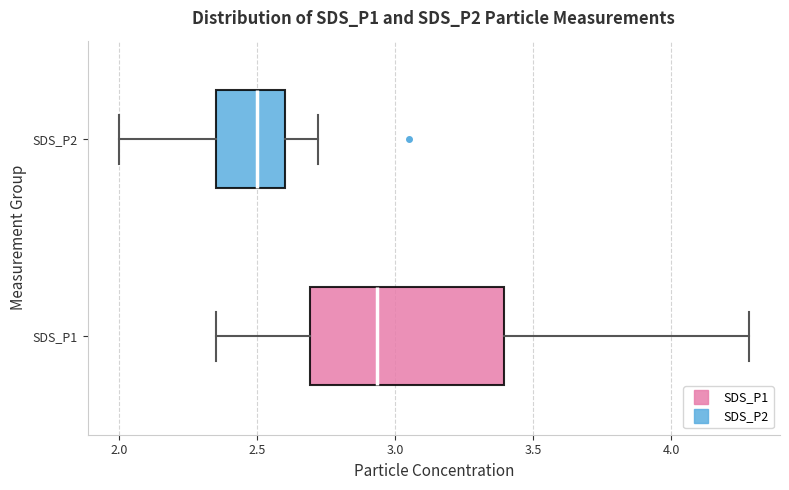

Reading bottom to top, read every box against the x-axis: the position of its median line, the range the box covers, and the ends of its whiskers. The values are not printed on the chart, so give them approximately, as read against the axis.

SDS_P1: median 2.95, box 2.70 to 3.40, whiskers 2.35 to 4.30
SDS_P2: median 2.50, box 2.35 to 2.60, whiskers 2.00 to 2.70